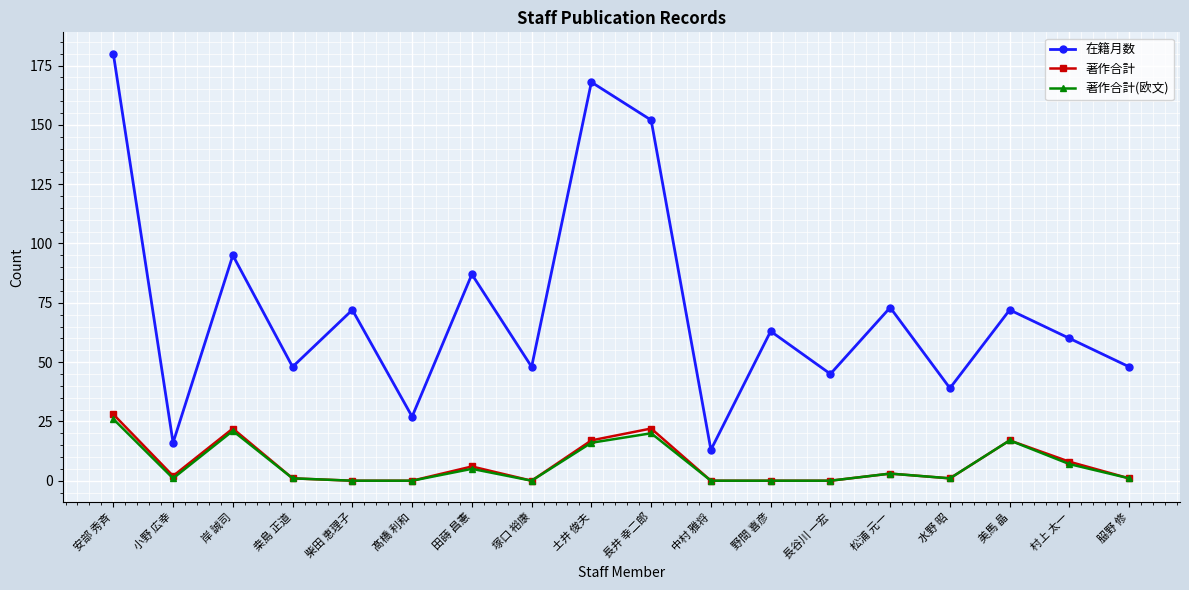

List the series in order of their peak value, highest first.

在籍月数, 著作合計, 著作合計(欧文)